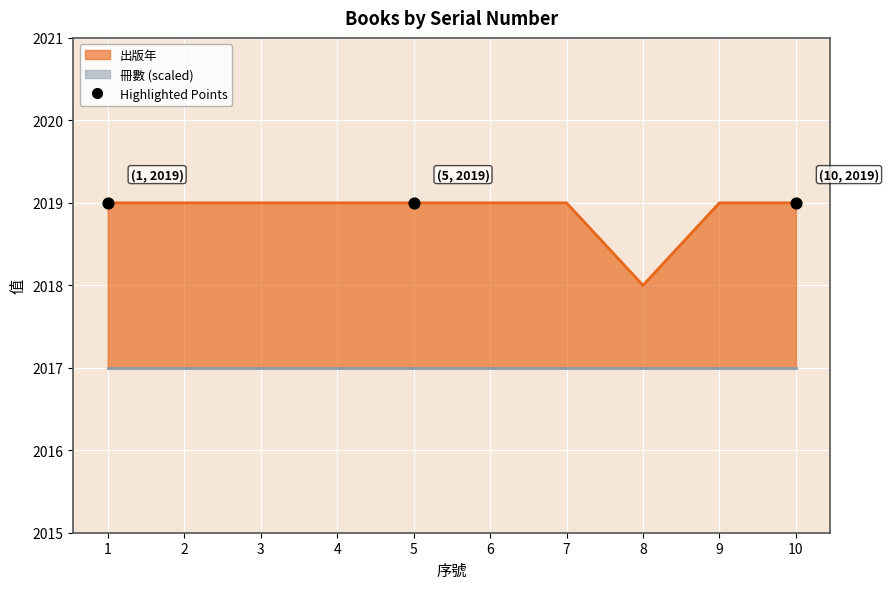

Which has a higher value, 4 or 3?

4